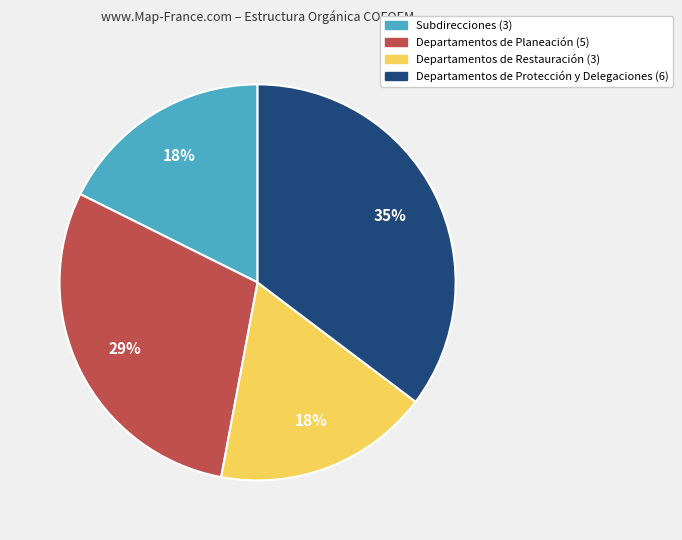

Approximately how many times larger is the value at Departamentos de Protección y Delegaciones (6) compared to Departamentos de Planeación (5)?

1.2